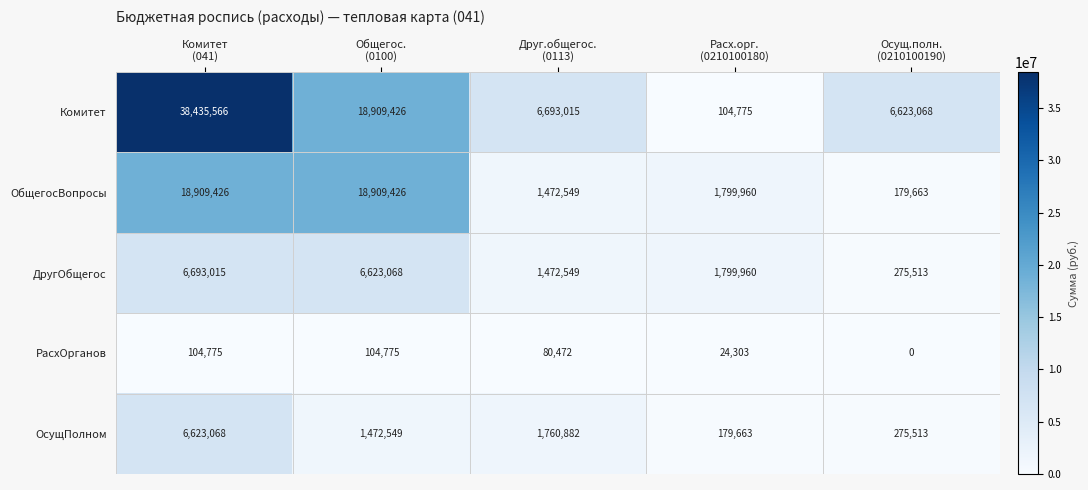

List the series in order of their peak value, highest first.

Комитет, ОбщегосВопросы, ДругОбщегос, ОсущПолном, РасхОрганов